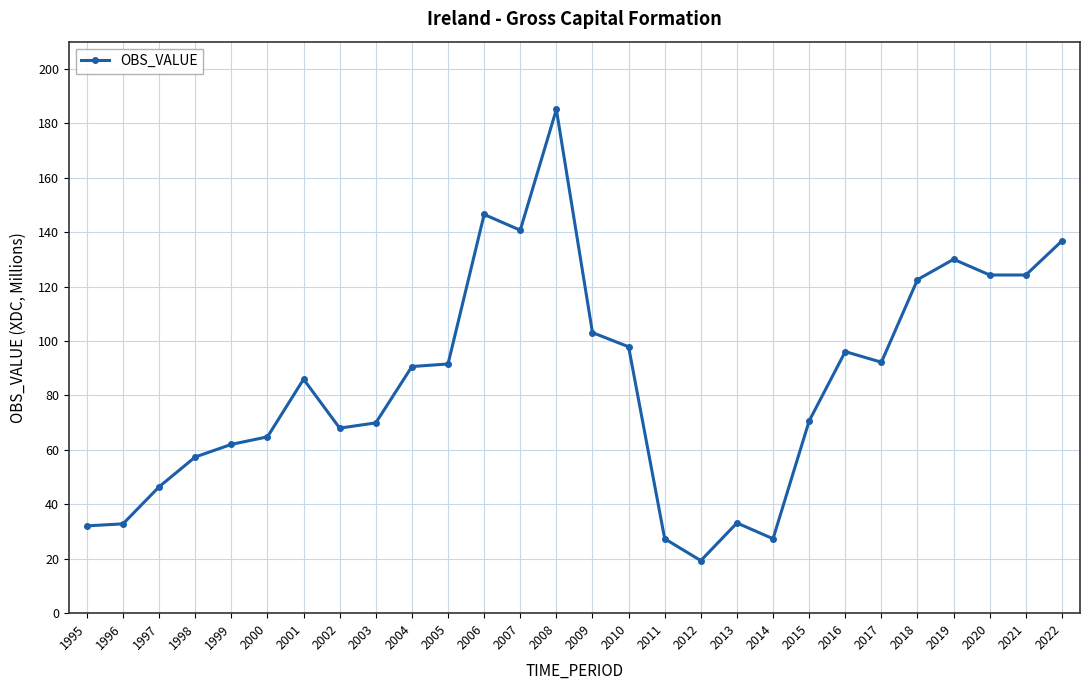

What is the difference between the second highest and minimum values?

127.2